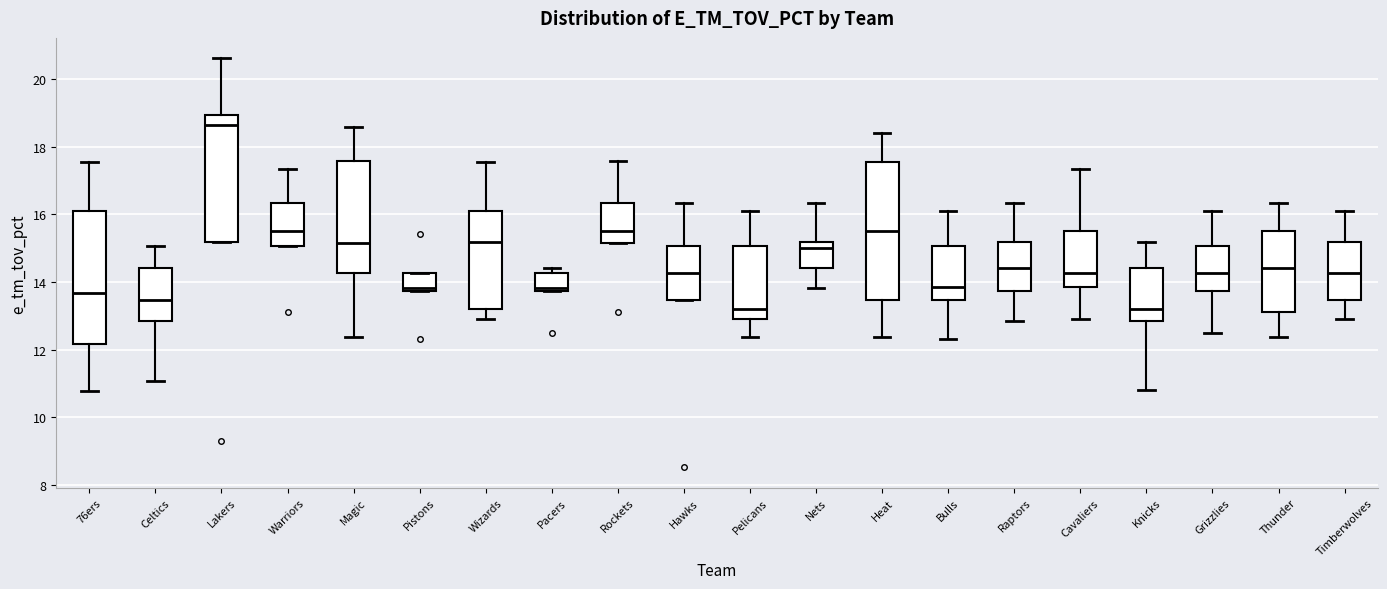

Which box has the highest median line?

Lakers